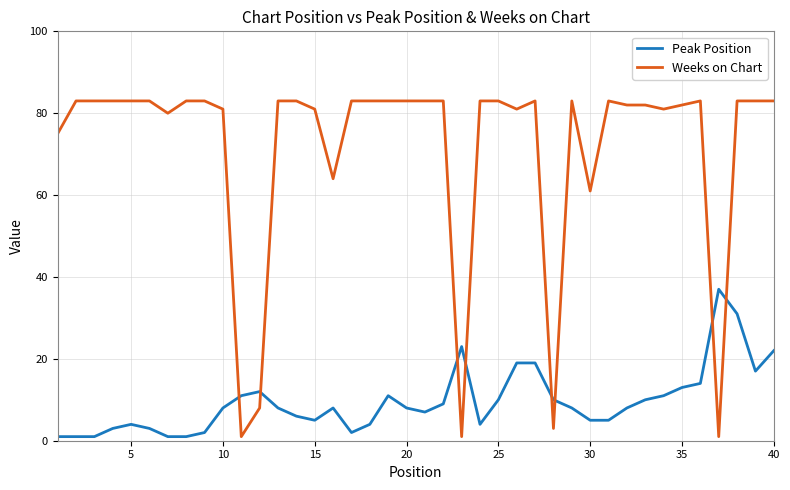

Which series has the widest spread of values?

Weeks on Chart